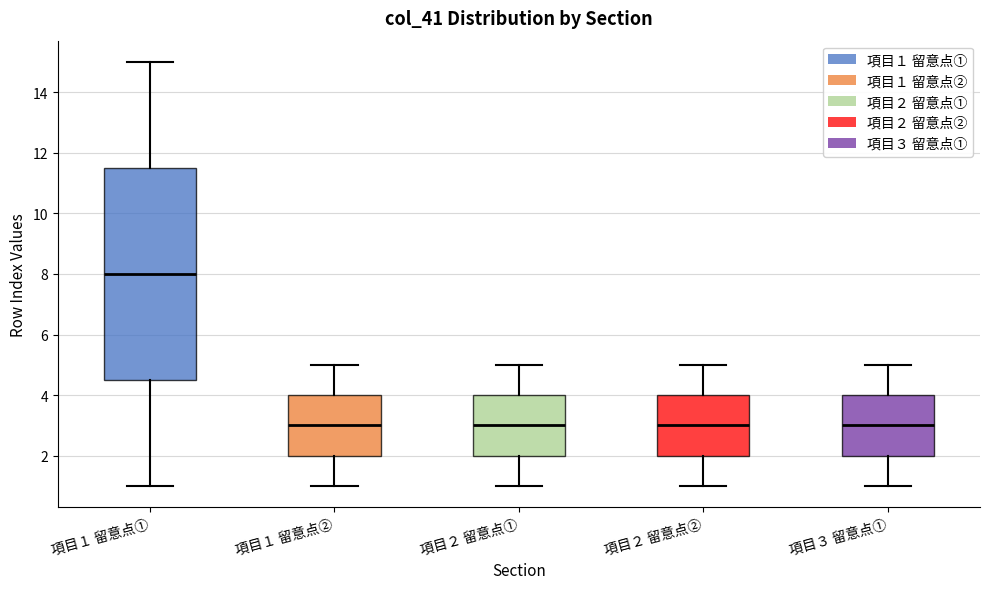

Comparing the boxes themselves (not the whiskers), which one is the tallest?

項目１ 留意点①